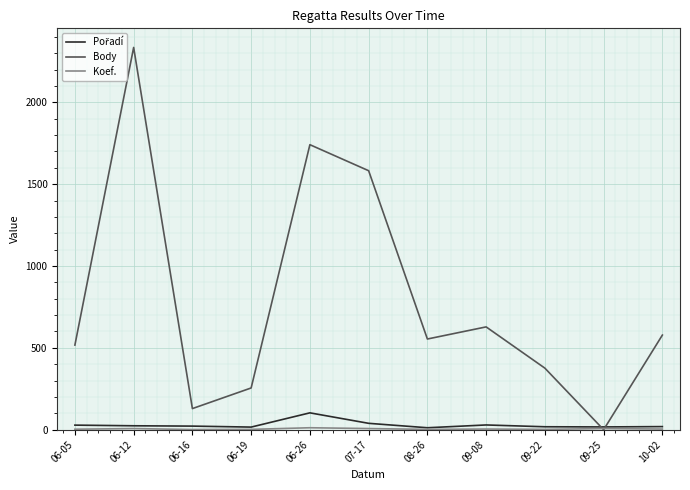

Which label corresponds to the largest value in the chart?

06-12